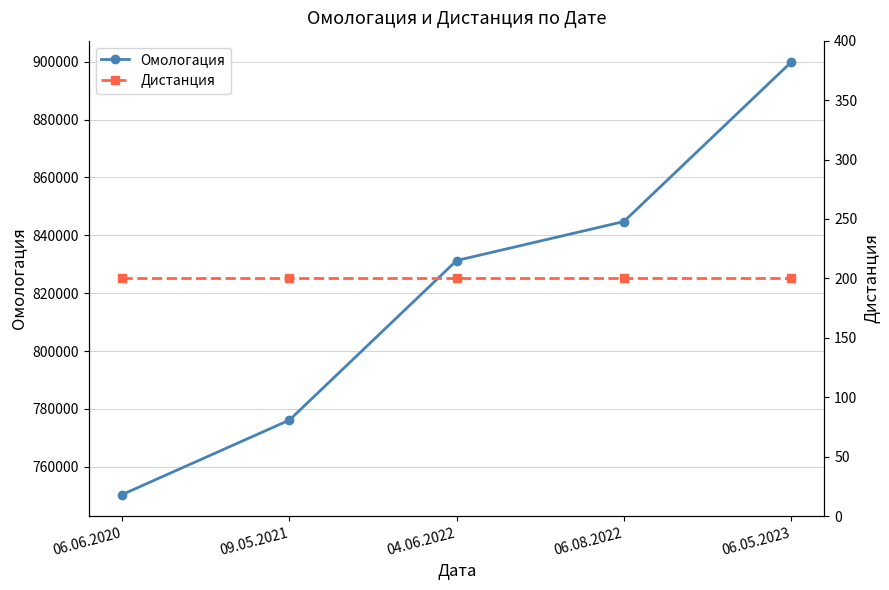

What are all the series names shown in the legend?

Омологация, Дистанция